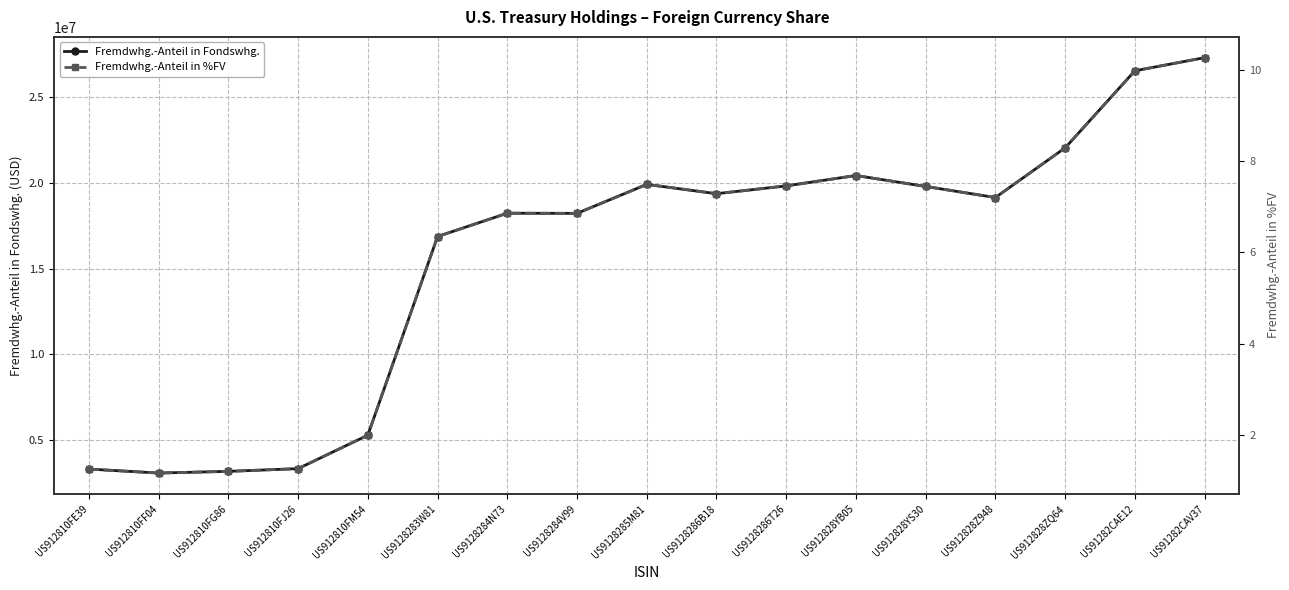

Where is the first local maximum for Fremdwhg.-Anteil in Fondswhg.?

US9128284N73